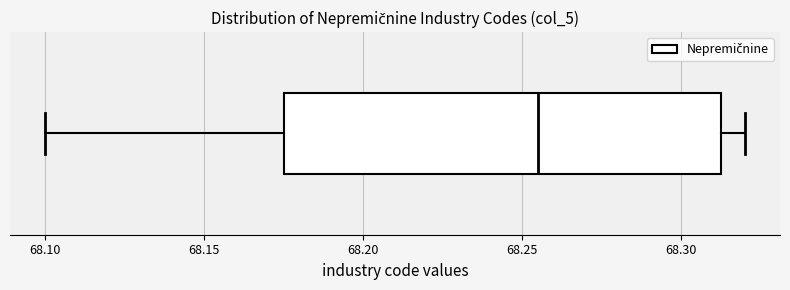

Where is the left edge of the box on the x-axis? The values are not printed on the chart, so give them approximately, as read against the axis.

68.175